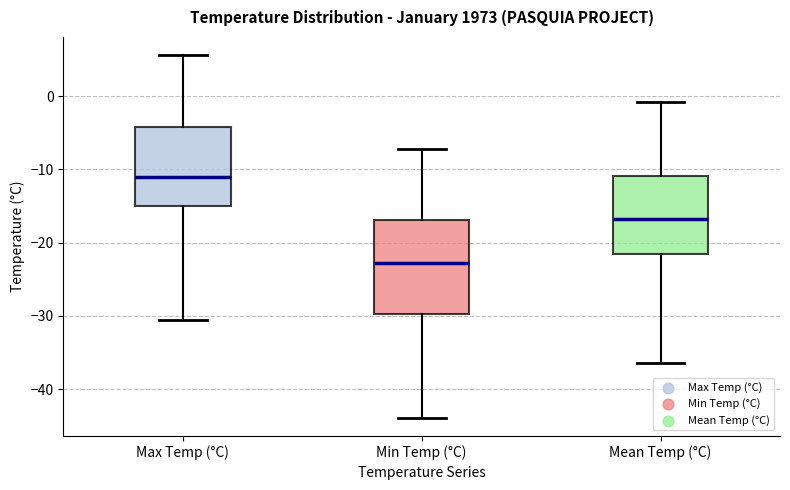

Where does the upper whisker of the box for Max Temp (°C) end on the y-axis? The values are not printed on the chart, so give them approximately, as read against the axis.

6